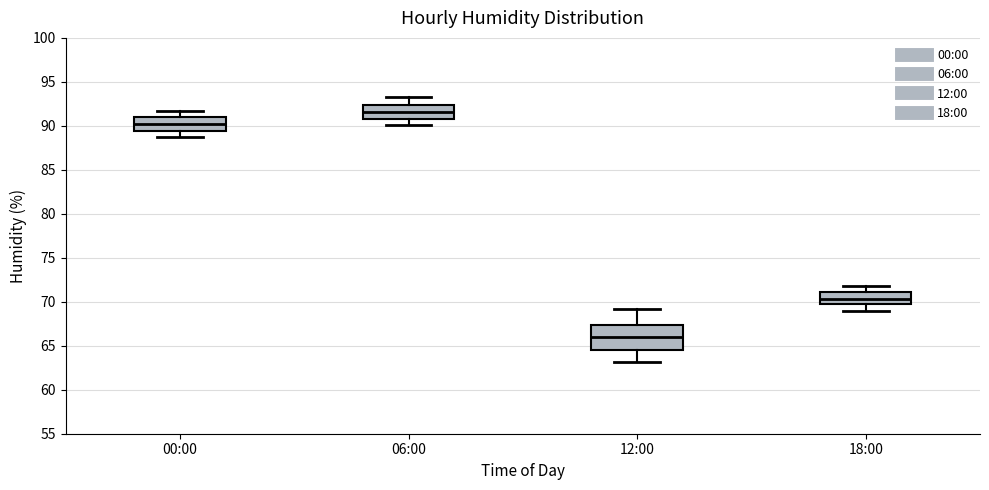

Comparing the boxes themselves (not the whiskers), which one is the tallest?

12:00